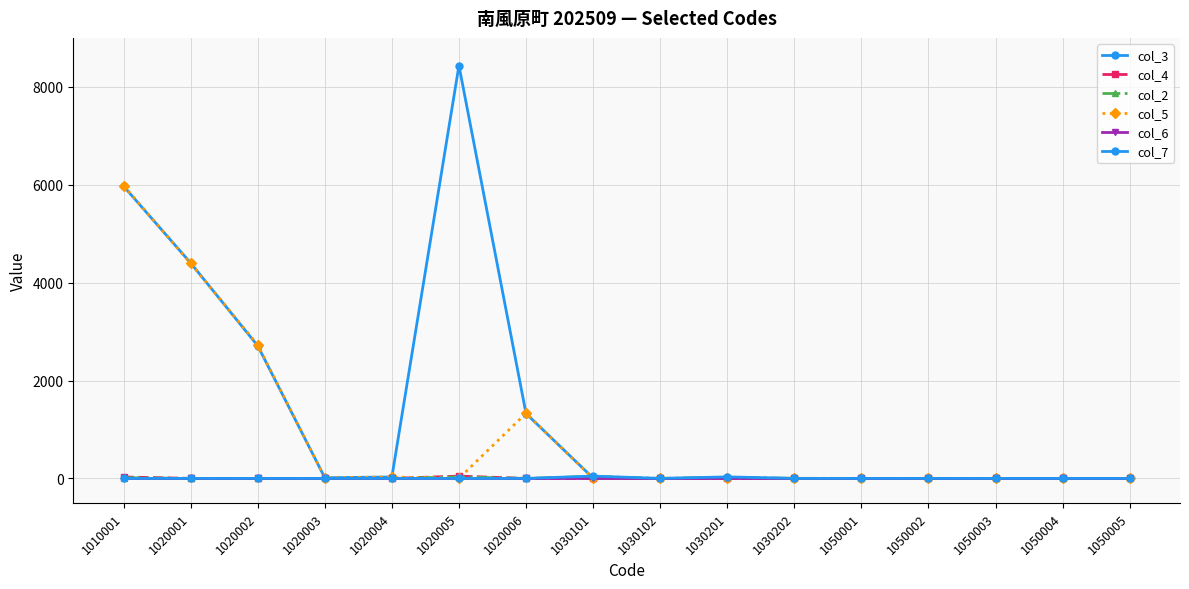

Between 1020001 and 1030201, which is larger?

1020001